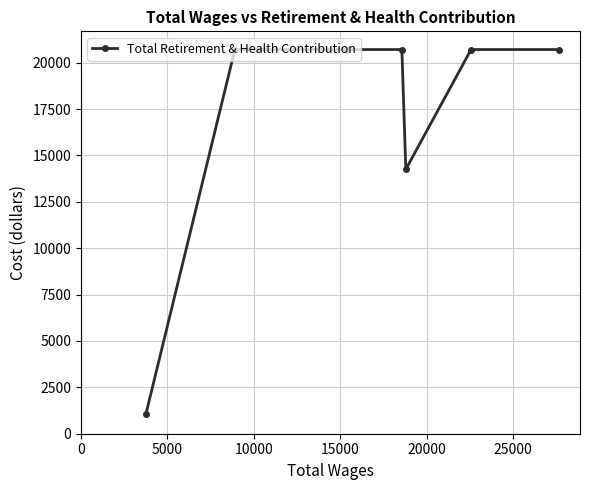

What is the value of the 7th point from the left?

20705